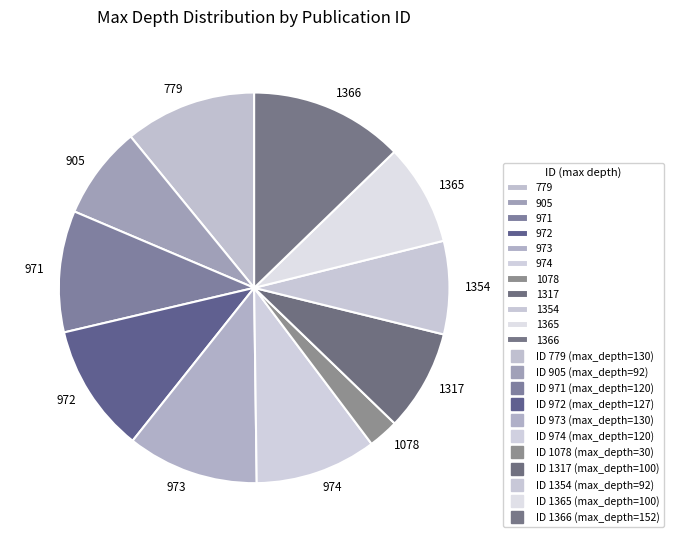

Is it true that 972 is 20% of the pie?

False